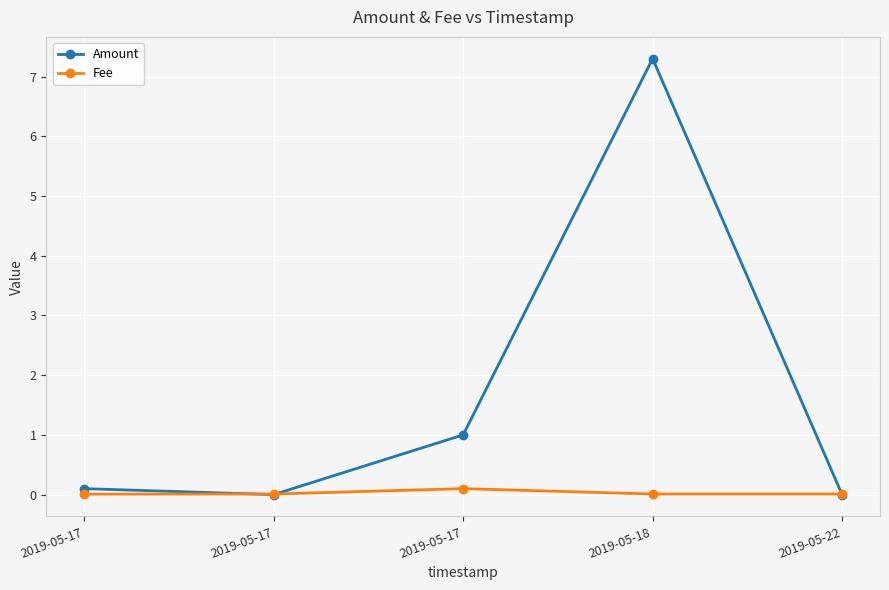

What is the sum of the Fee values at 2019-05-22 and 2019-05-17?

0.1